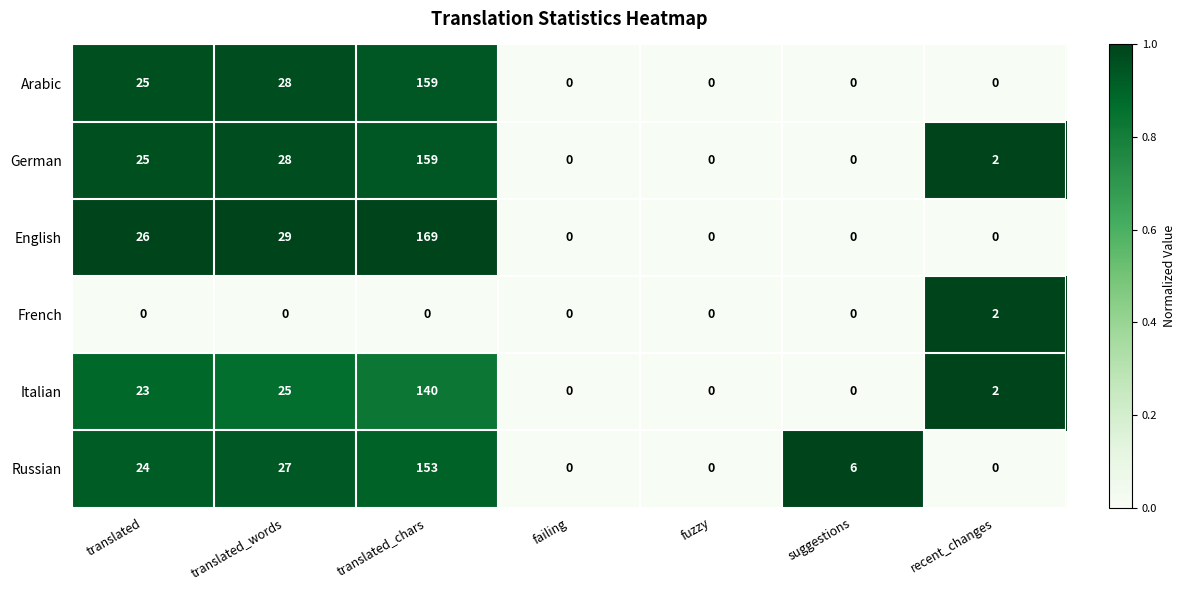

What is the sum of the German values at recent_changes and translated?

27